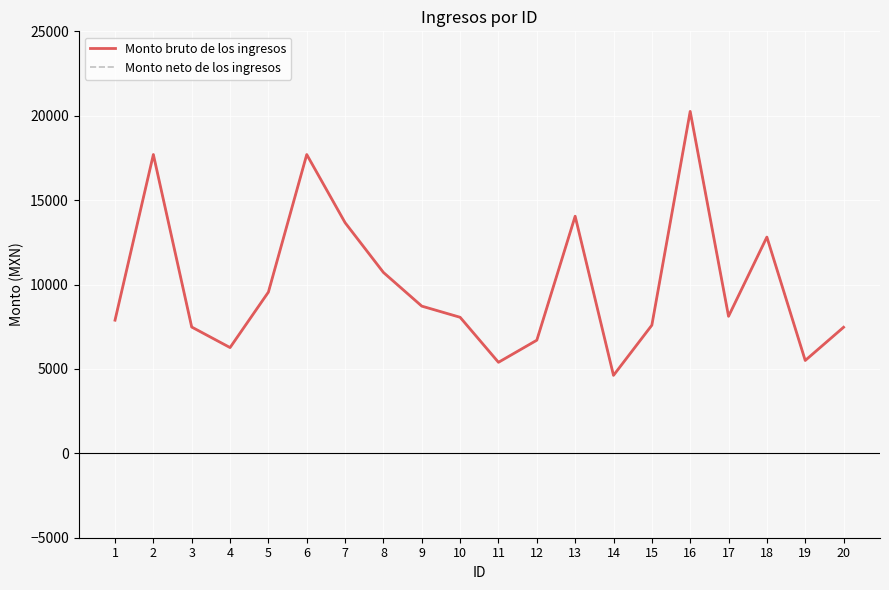

Between 9 and 13, which is larger?

13